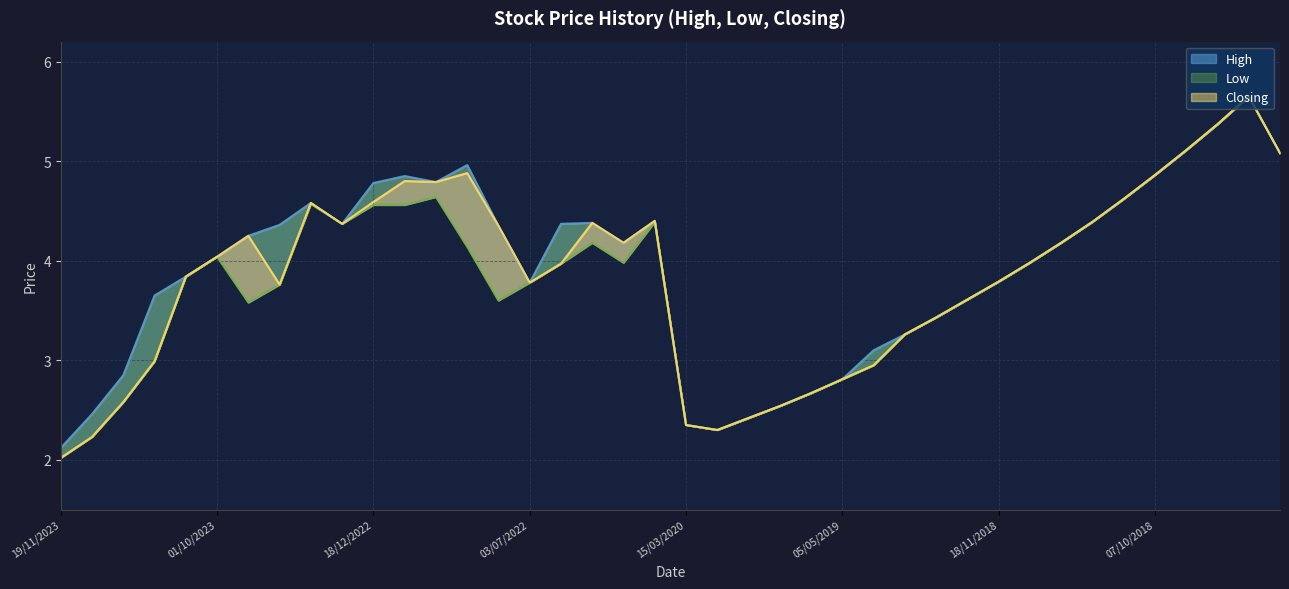

How many distinct data groups are displayed?

3